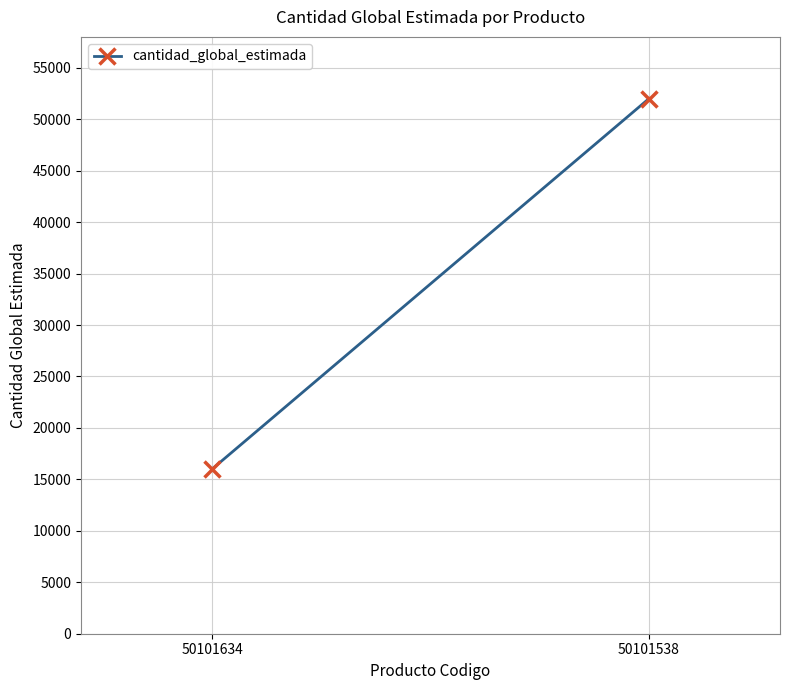

What is the value of the 2nd point from the left?

52000